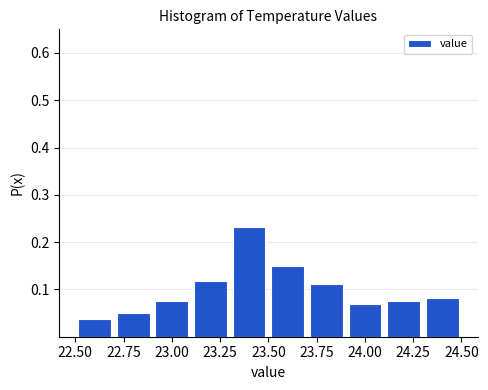

Which range on the x-axis has the tallest bar?

23.3 to 23.5